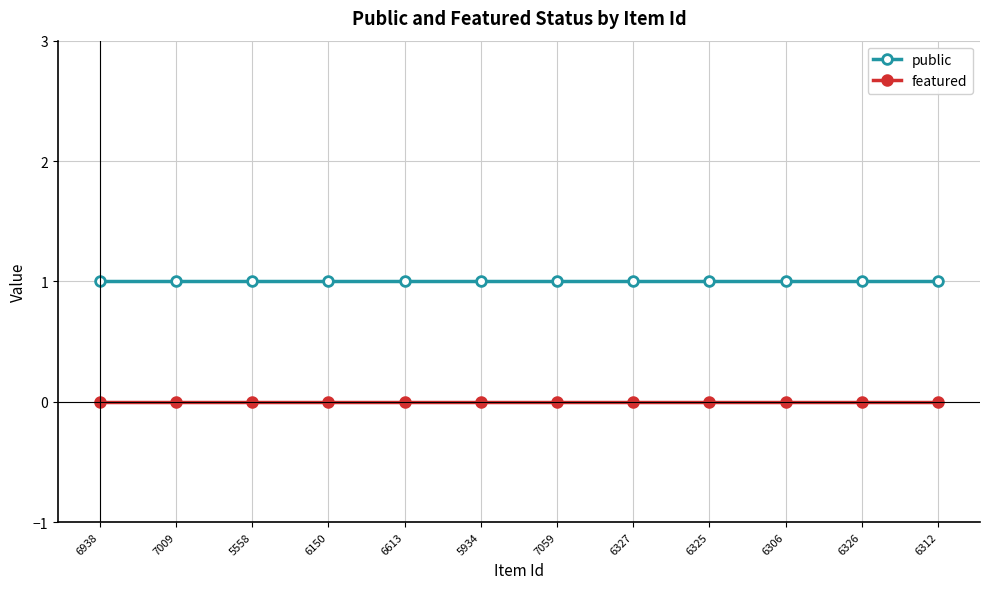

True or false: public and featured cross at least once.

False